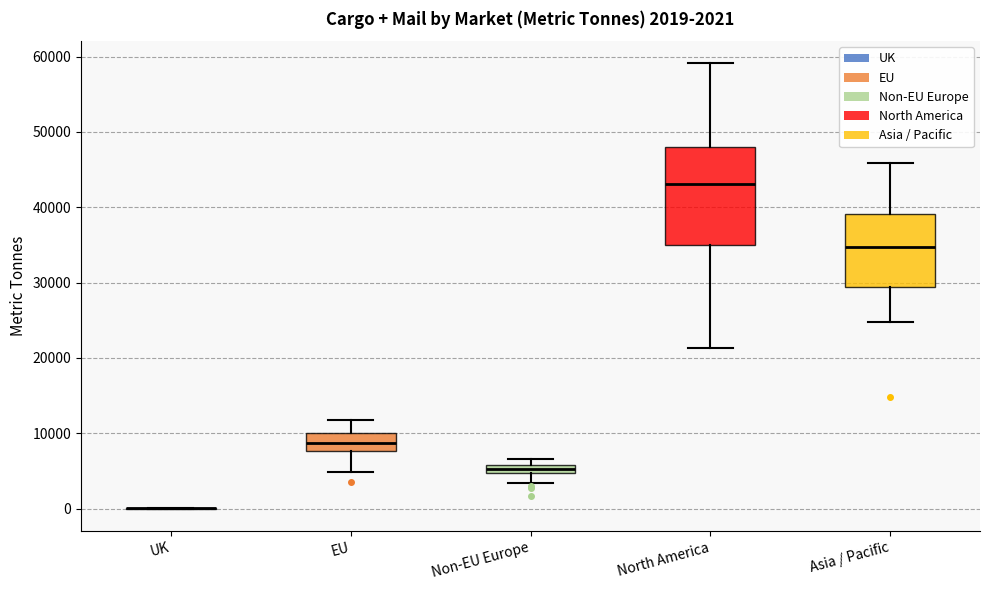

Which box is the tallest, from its lower edge to its upper edge?

North America